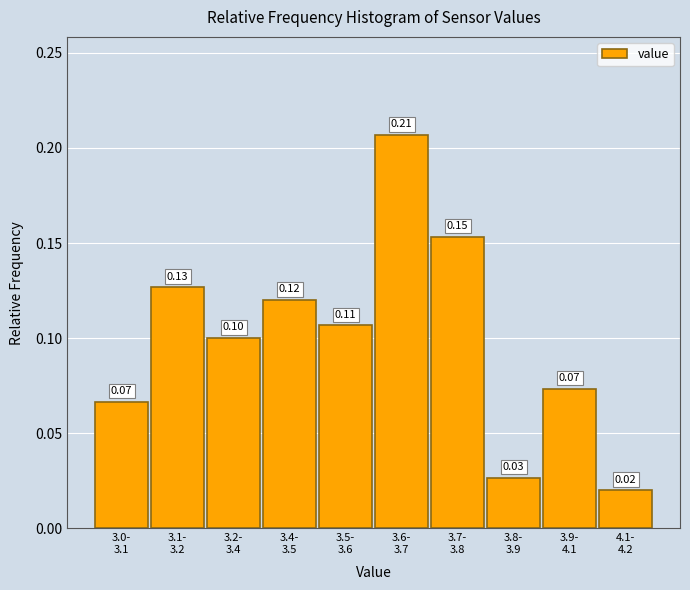

What is the sum of all values?

1.0